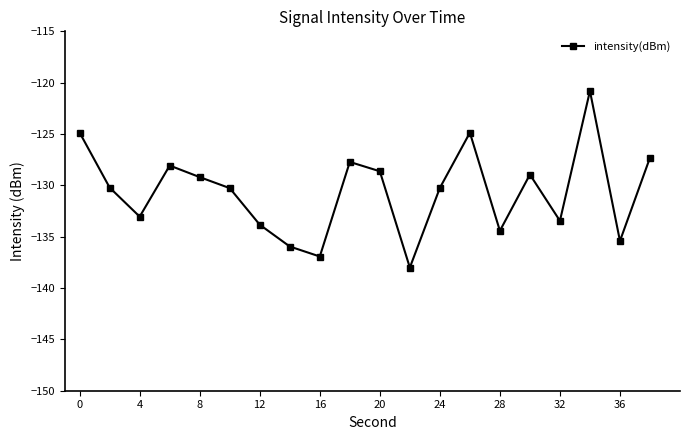

What is the maximum value shown in the chart?

-120.8